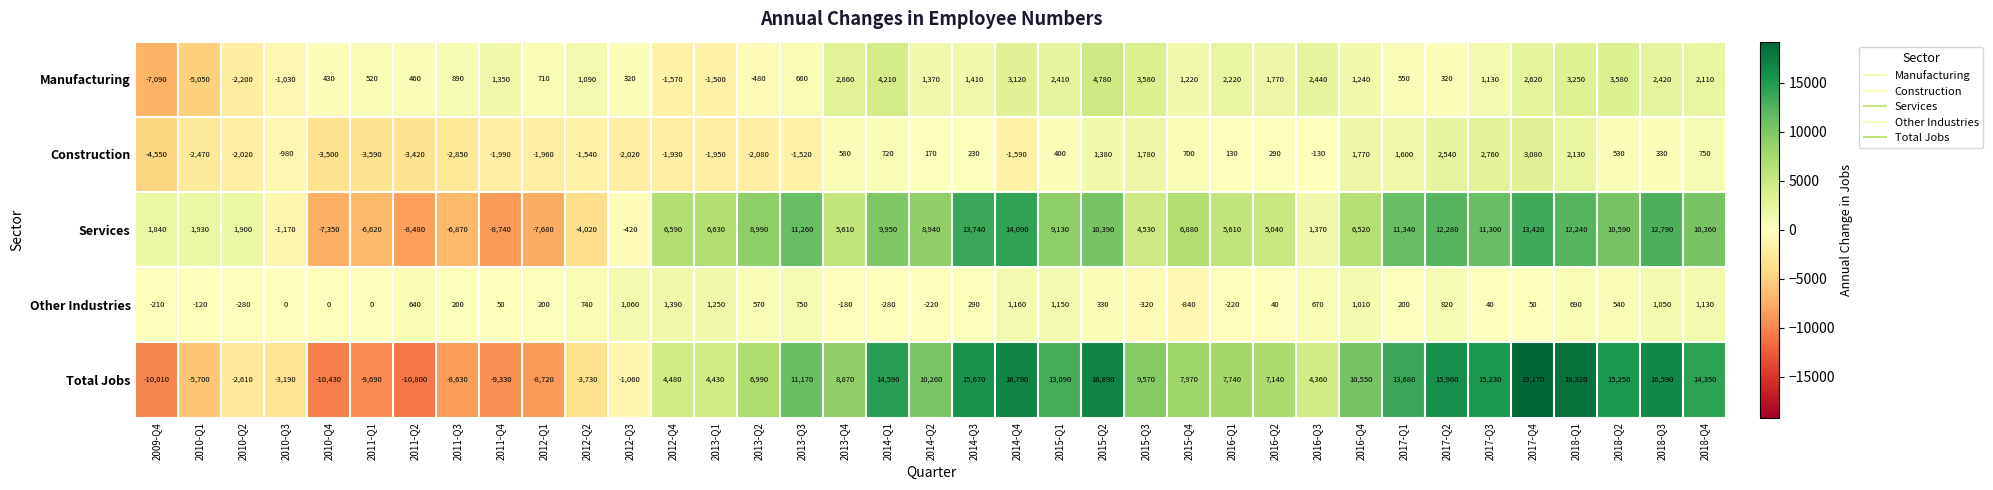

How many values in Other Industries are below zero?

9